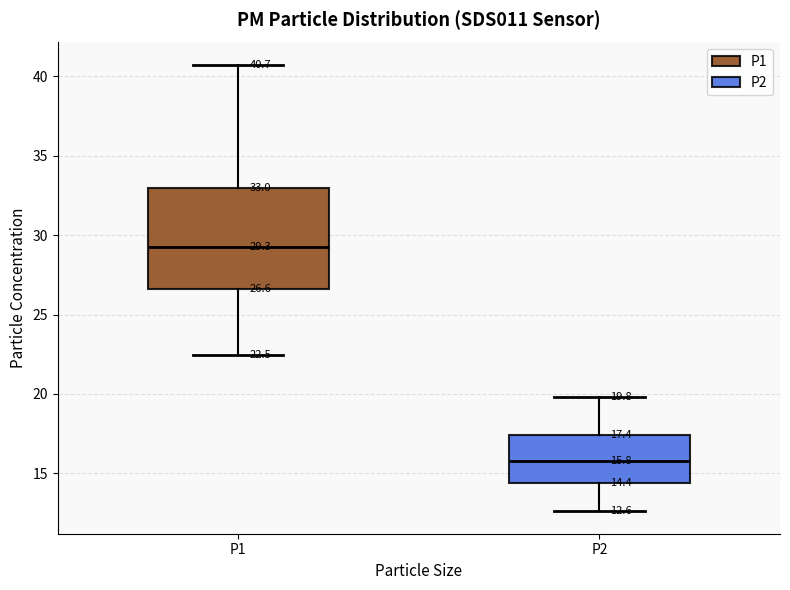

Which box's median line is the highest?

P1